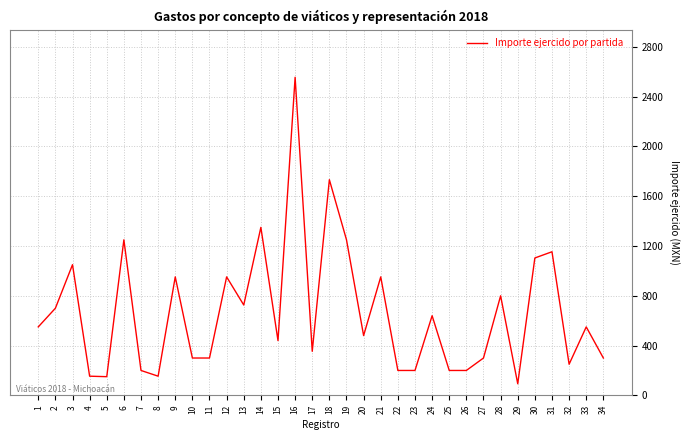

The value at 11 is 442.2. True or false?

False